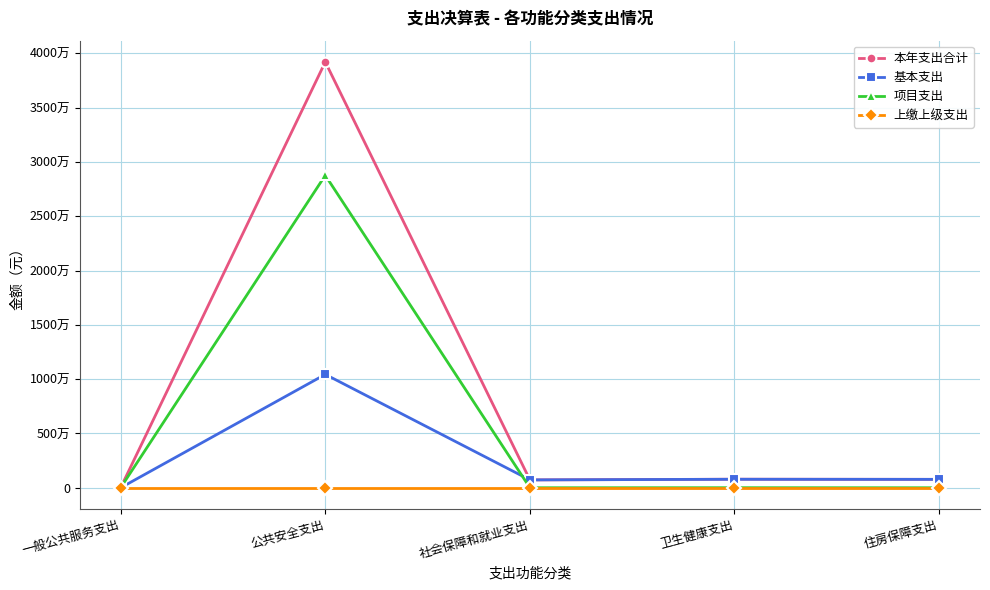

What is the difference between the maximum and second lowest values in the 基本支出 series?

9713814.6